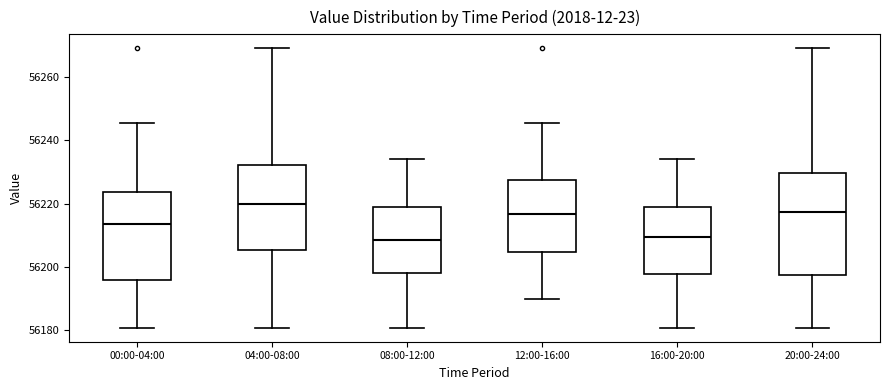

Reading left to right, read every box against the y-axis: the position of its median line, the range the box covers, and the ends of its whiskers. The values are not printed on the chart, so give them approximately, as read against the axis.

00:00-04:00: median 56214, box 56196 to 56224, whiskers 56180 to 56246
04:00-08:00: median 56220, box 56206 to 56232, whiskers 56180 to 56270
08:00-12:00: median 56208, box 56198 to 56220, whiskers 56180 to 56234
12:00-16:00: median 56216, box 56204 to 56228, whiskers 56190 to 56246
16:00-20:00: median 56210, box 56198 to 56220, whiskers 56180 to 56234
20:00-24:00: median 56218, box 56198 to 56230, whiskers 56180 to 56270